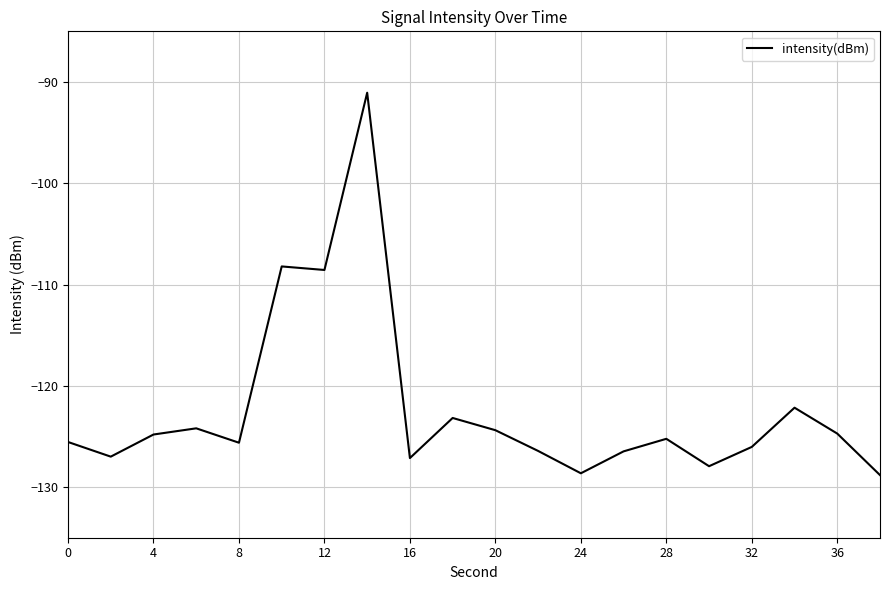

What is the smallest value displayed?

-128.8